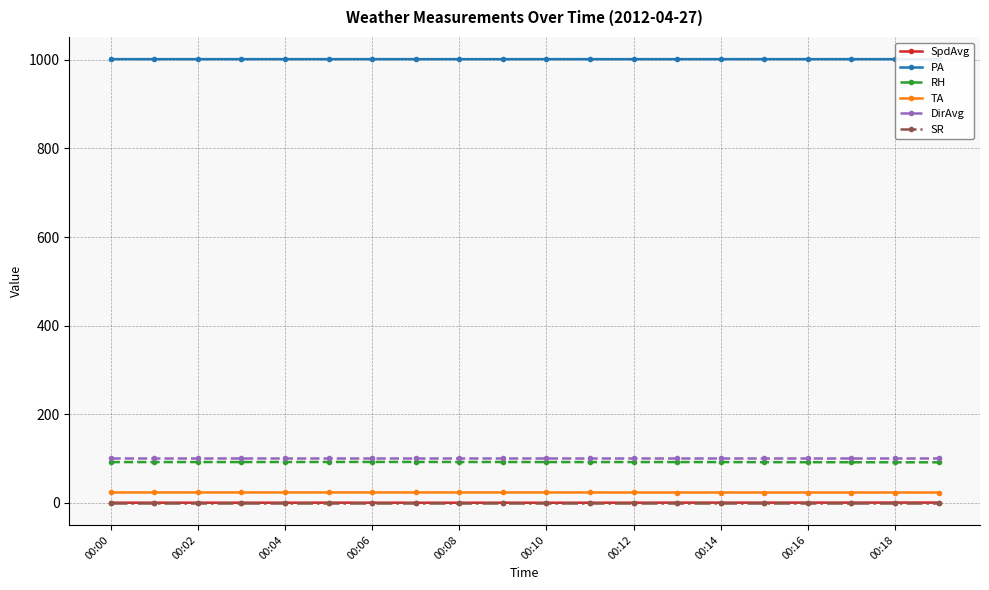

Is the value of RH at 00:10 greater than the value of TA at 00:14?

Yes